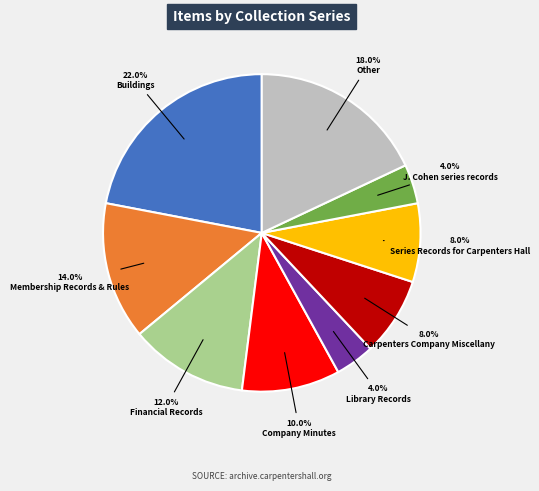

How many segments does this pie chart have?

9